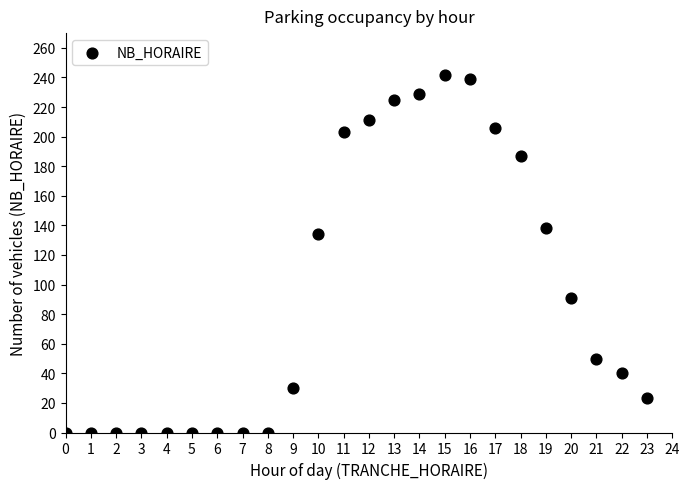

What is the range of X values (max minus min)?

23